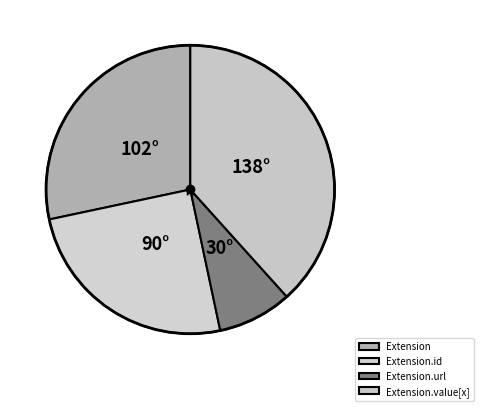

To the nearest percent, what is the average slice percentage?

25%